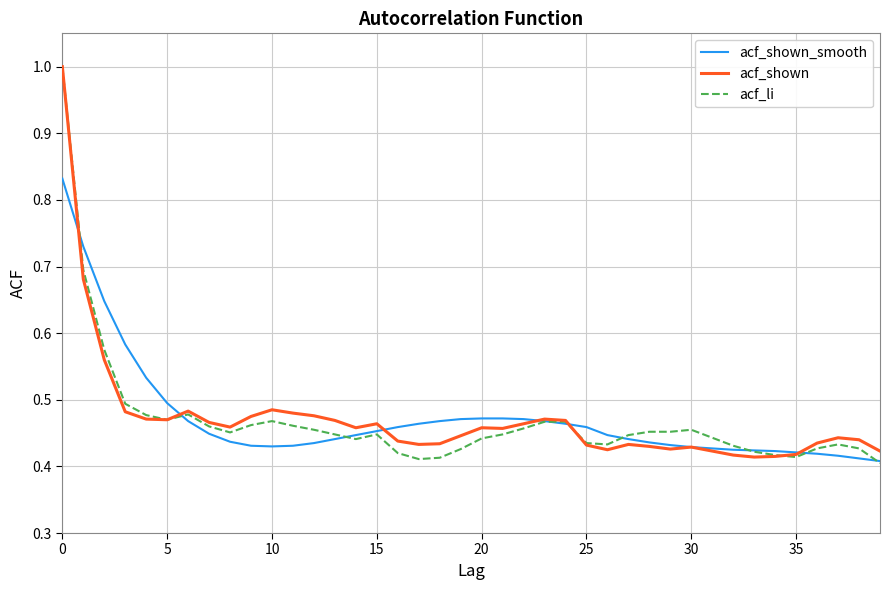

What is the highest value of the acf_li series?

1.0